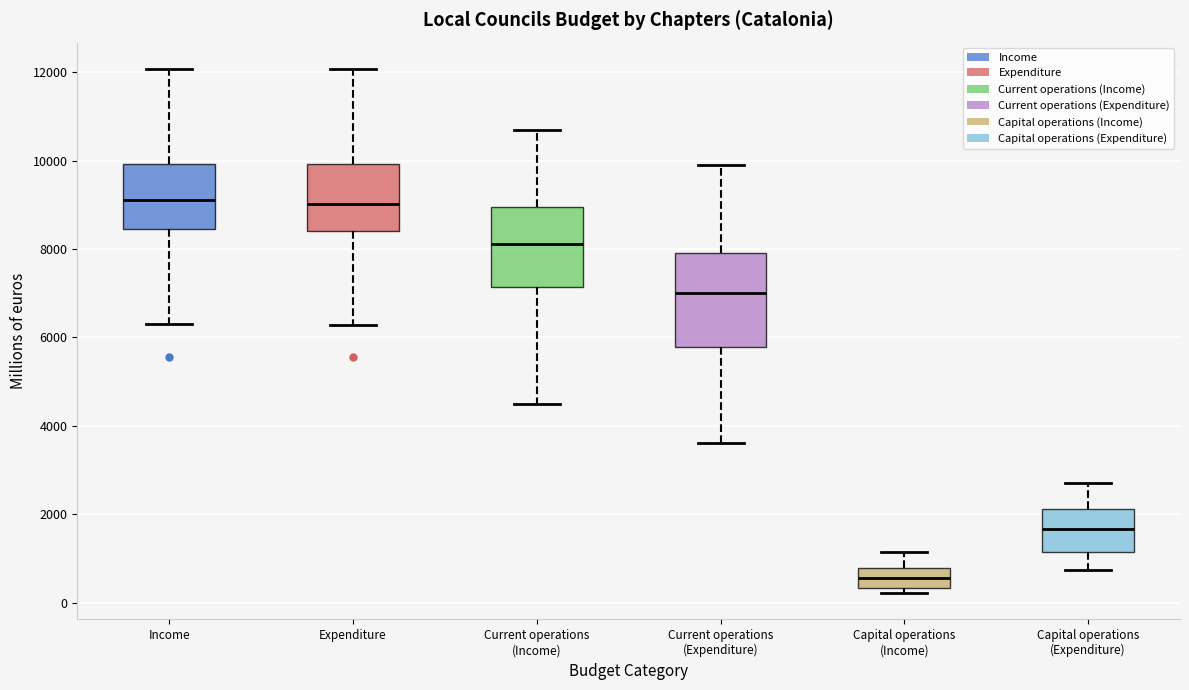

Reading left to right, read every box against the y-axis: the position of its median line, the range the box covers, and the ends of its whiskers. The values are not printed on the chart, so give them approximately, as read against the axis.

Income: median 9200, box 8400 to 10000, whiskers 6200 to 12000
Expenditure: median 9000, box 8400 to 10000, whiskers 6200 to 12000
Current operations (Income): median 8200, box 7200 to 9000, whiskers 4400 to 10800
Current operations (Expenditure): median 7000, box 5800 to 8000, whiskers 3600 to 10000
Capital operations (Income): median 600, box 400 to 800, whiskers 200 to 1200
Capital operations (Expenditure): median 1600, box 1200 to 2200, whiskers 800 to 2800